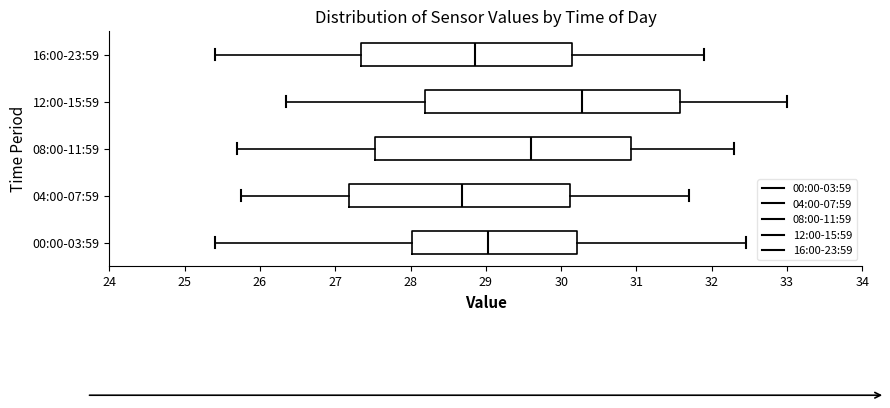

Reading bottom to top, transcribe this box plot: for each box, give where its median line is, the range the box spans, and where its two whiskers end, as read against the x-axis. The values are not printed on the chart, so give them approximately, as read against the axis.

00:00-03:59: median 29.0, box 28.0 to 30.2, whiskers 25.4 to 32.5
04:00-07:59: median 28.7, box 27.2 to 30.1, whiskers 25.8 to 31.7
08:00-11:59: median 29.6, box 27.5 to 30.9, whiskers 25.7 to 32.3
12:00-15:59: median 30.3, box 28.2 to 31.6, whiskers 26.4 to 33.0
16:00-23:59: median 28.9, box 27.3 to 30.1, whiskers 25.4 to 31.9